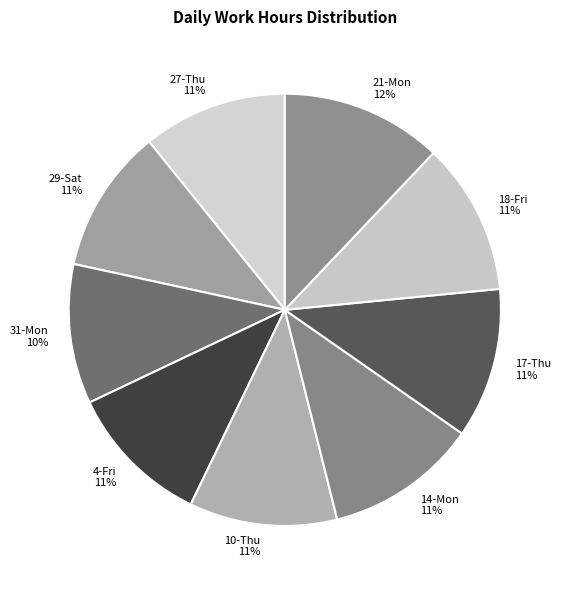

Which slice is the largest?

21-Mon